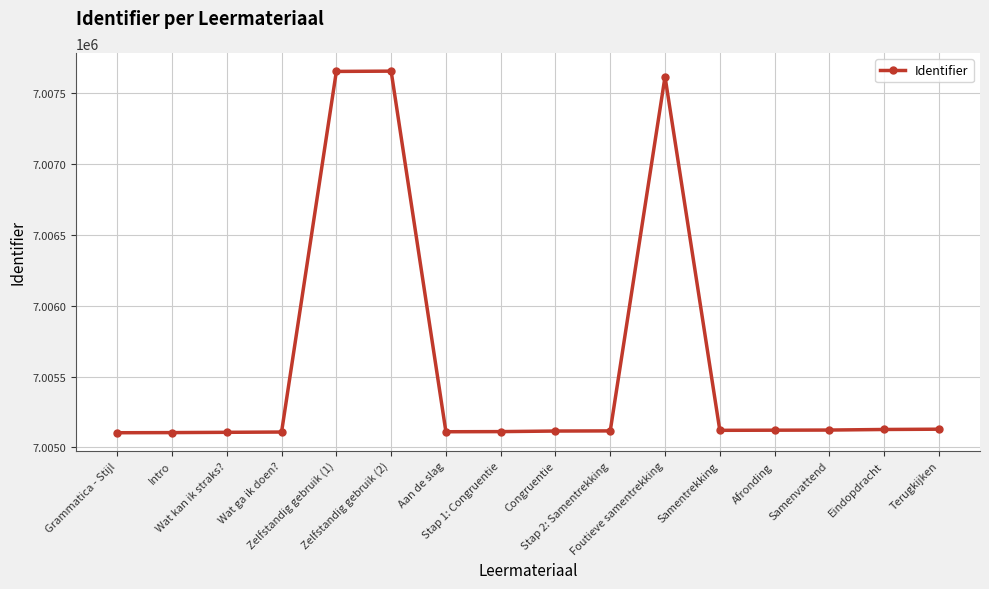

Count the number of categories in the chart.

16